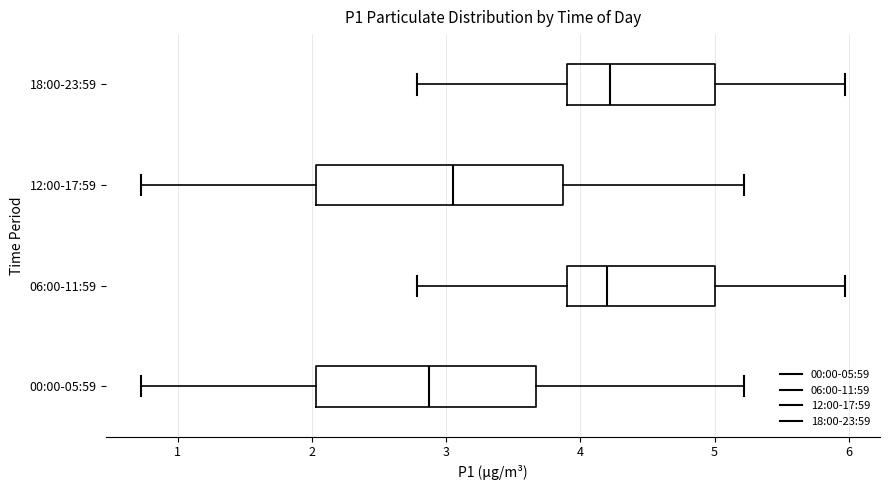

Reading bottom to top, read every box against the x-axis: the position of its median line, the range the box covers, and the ends of its whiskers. The values are not printed on the chart, so give them approximately, as read against the axis.

00:00-05:59: median 2.9, box 2.0 to 3.7, whiskers 0.7 to 5.2
06:00-11:59: median 4.2, box 3.9 to 5.0, whiskers 2.8 to 6.0
12:00-17:59: median 3.1, box 2.0 to 3.9, whiskers 0.7 to 5.2
18:00-23:59: median 4.2, box 3.9 to 5.0, whiskers 2.8 to 6.0